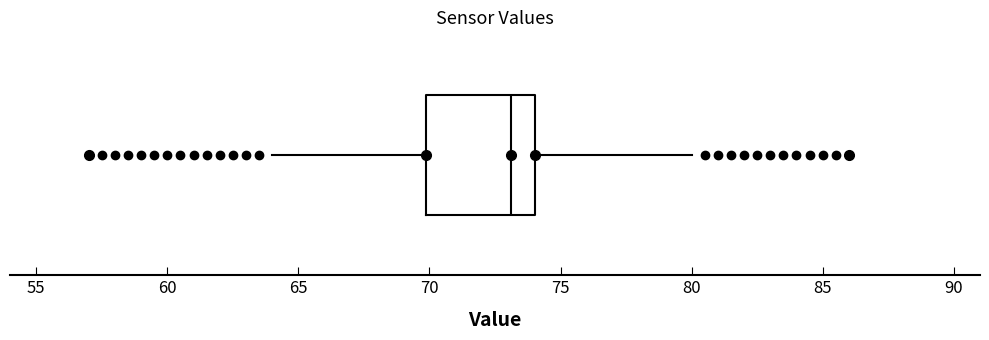

Read this box plot against the x-axis: the position of the median line, the range covered by the box, and the ends of both whiskers. The values are not printed on the chart, so give them approximately, as read against the axis.

median 73, box 70 to 74, whiskers 64 to 80